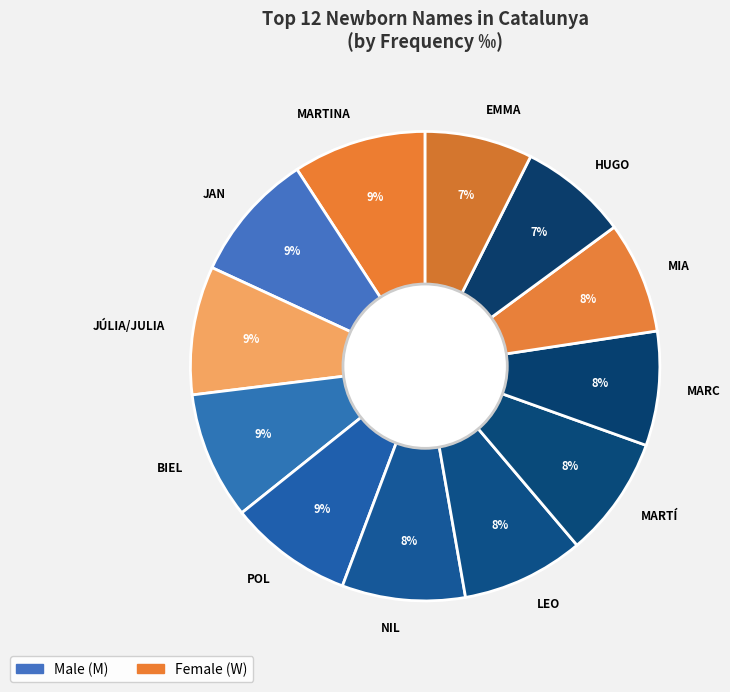

To the nearest percent, what percentage of the pie is EMMA?

7%